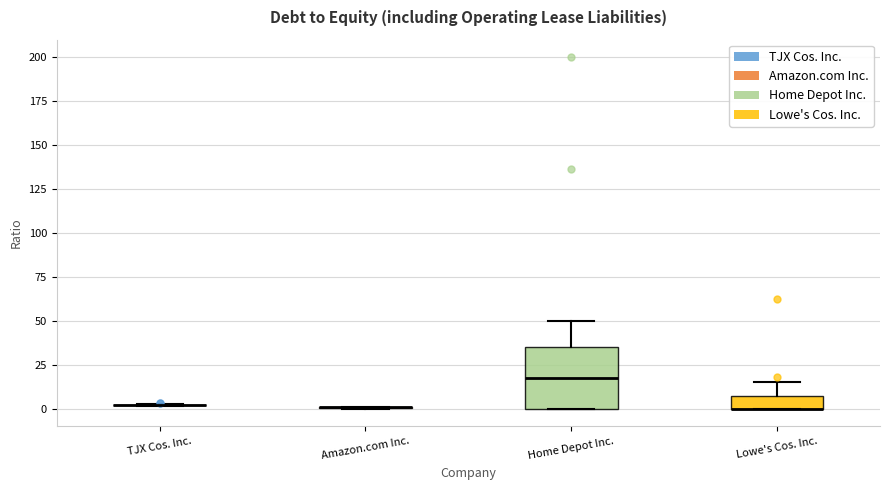

Where does the median line of the box for Home Depot Inc. sit on the y-axis? The values are not printed on the chart, so give them approximately, as read against the axis.

20